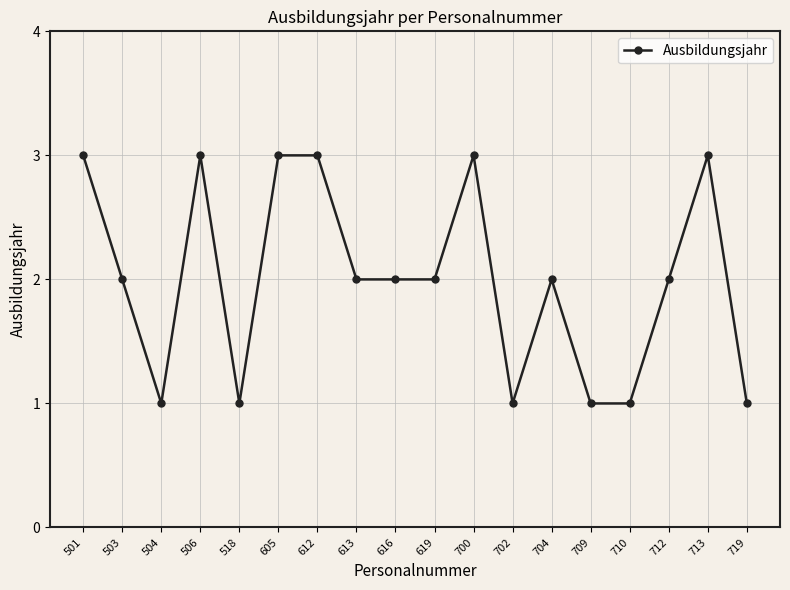

How many distinct data groups are displayed?

1